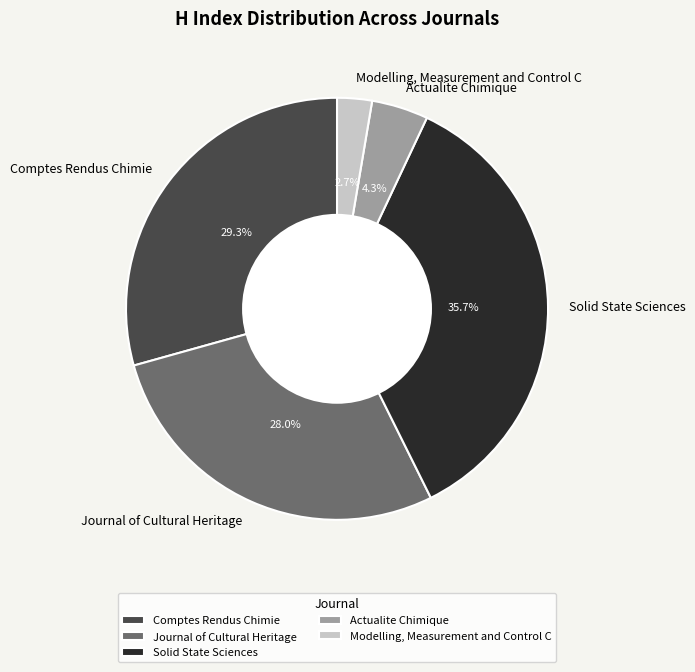

To the nearest percent, what percentage of the pie is Solid State Sciences?

36%